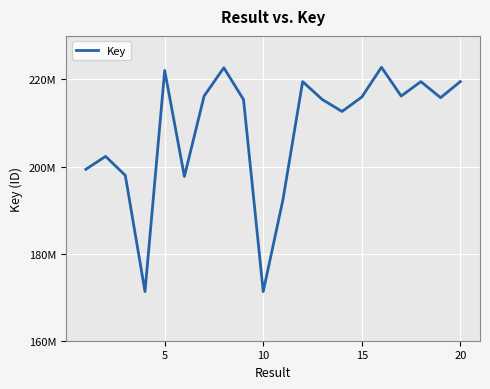

Does the chart display data point markers on the line(s)?

No